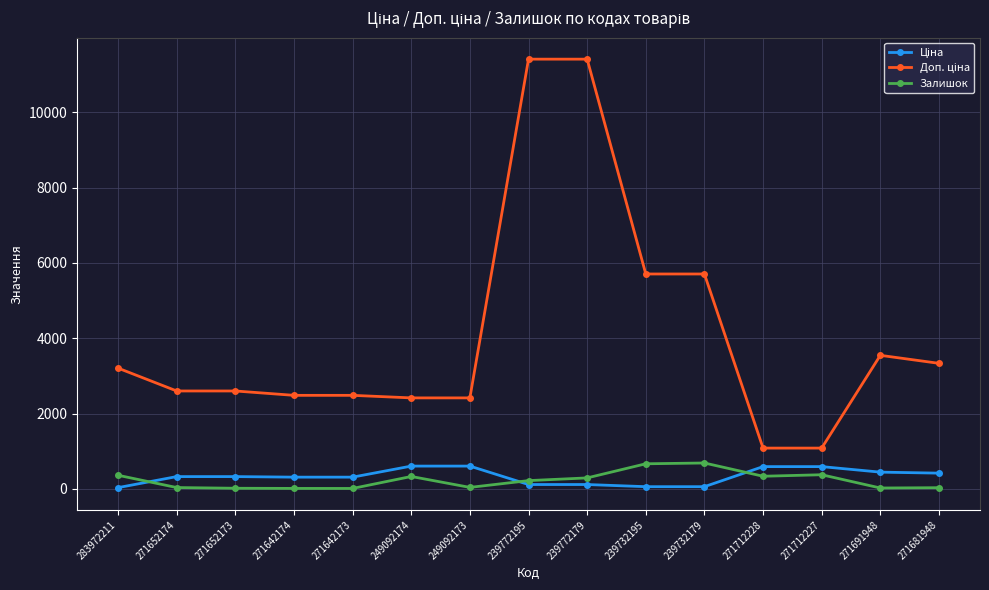

What is the value of the Залишок point at the 9th from the left?

290.0